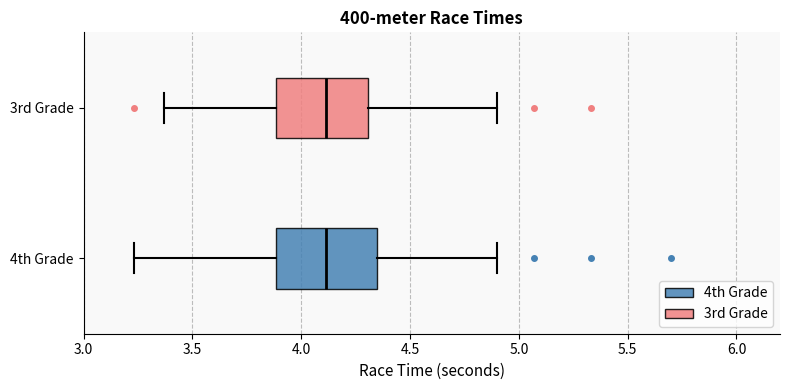

Reading bottom to top, read every box against the x-axis: the position of its median line, the range the box covers, and the ends of its whiskers. The values are not printed on the chart, so give them approximately, as read against the axis.

4th Grade: median 4.10, box 3.90 to 4.35, whiskers 3.25 to 4.90
3rd Grade: median 4.10, box 3.90 to 4.30, whiskers 3.35 to 4.90